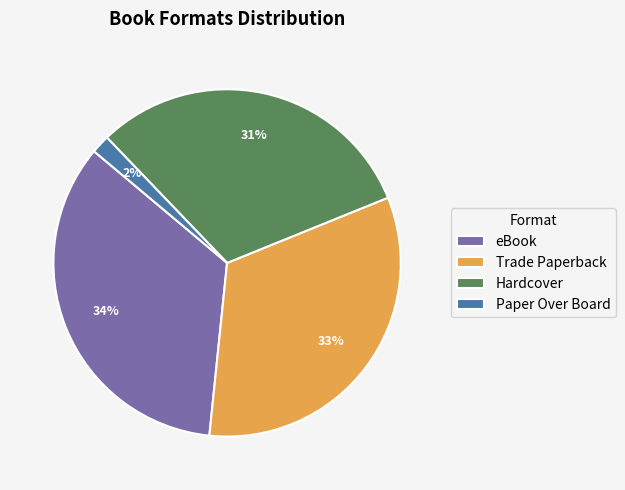

What percentage is the Paper Over Board slice, to the nearest percent?

2%